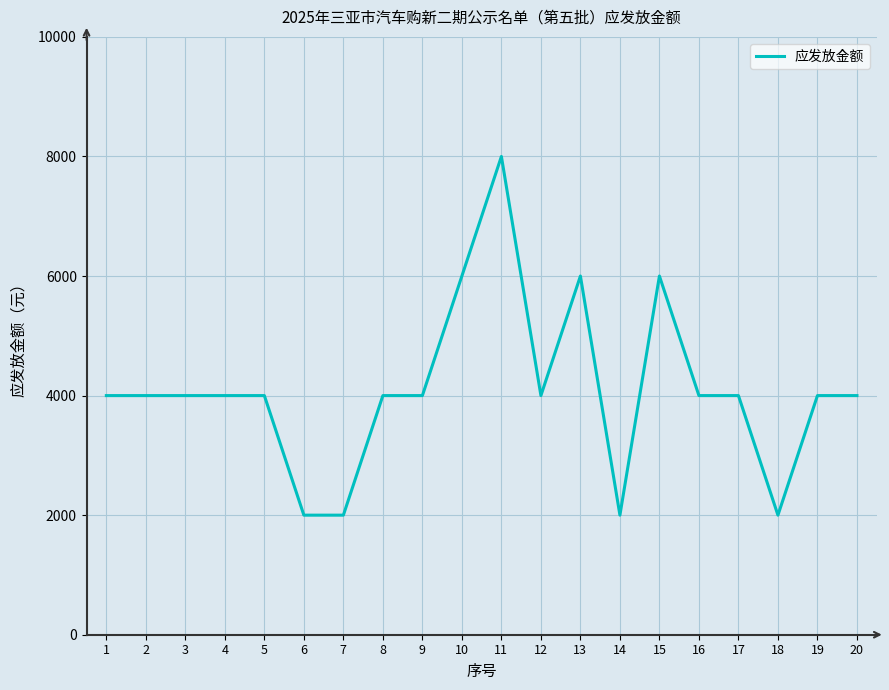

Approximately how many times larger is the value at 14 compared to 18?

1.0